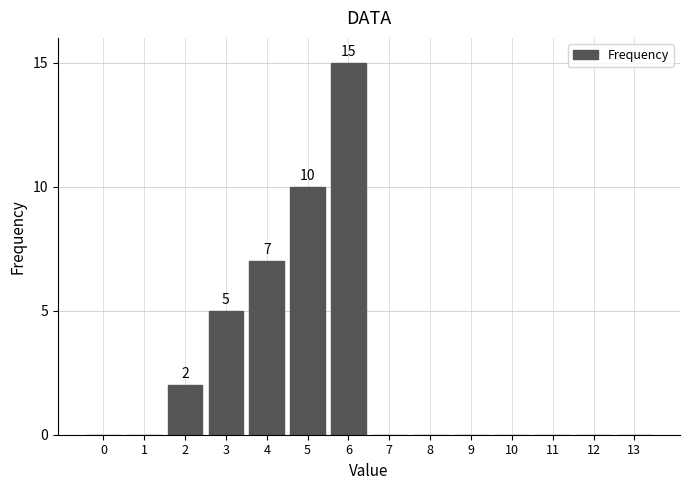

Reading left to right, transcribe all the data shown in this chart.

0=0	1=0	2=2	3=5	4=7	5=10	6=15	7=0	8=0	9=0	10=0	11=0	12=0	13=0